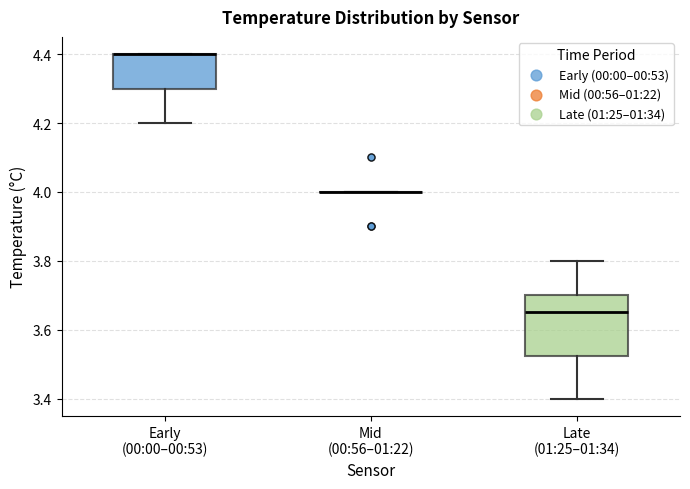

Comparing the boxes themselves (not the whiskers), which one is the tallest?

Late (01:25–01:34)